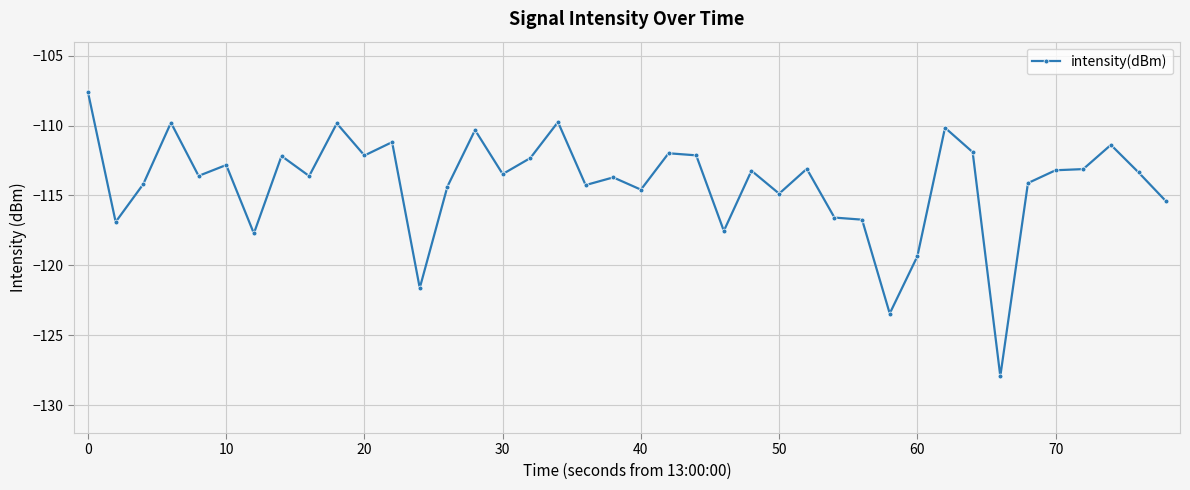

What is the greatest value displayed?

-107.6